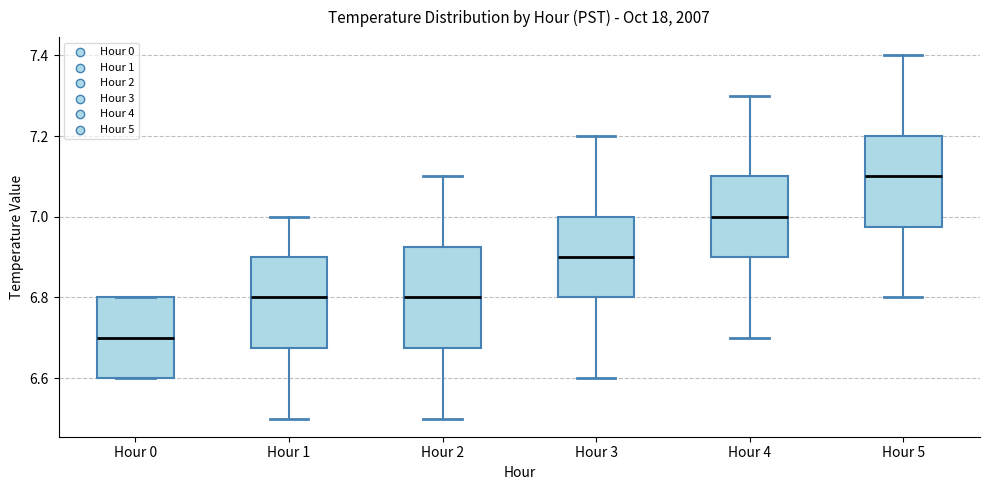

Comparing the boxes themselves (not the whiskers), which one is the tallest?

Hour 2